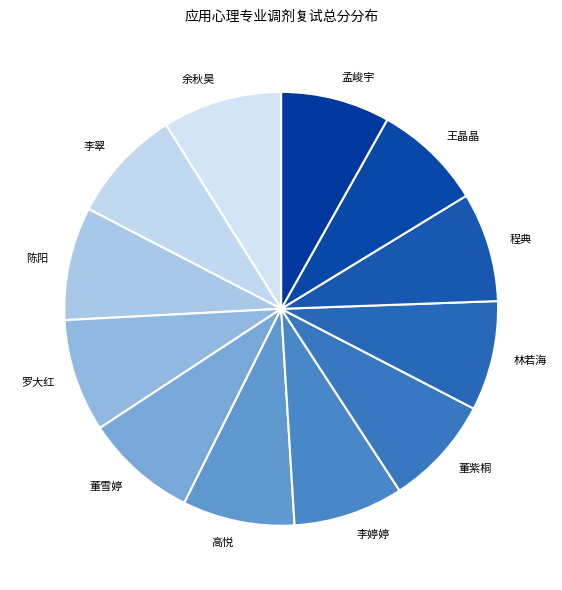

Approximately how many times larger is the value at 李翠 compared to 林若海?

1.0